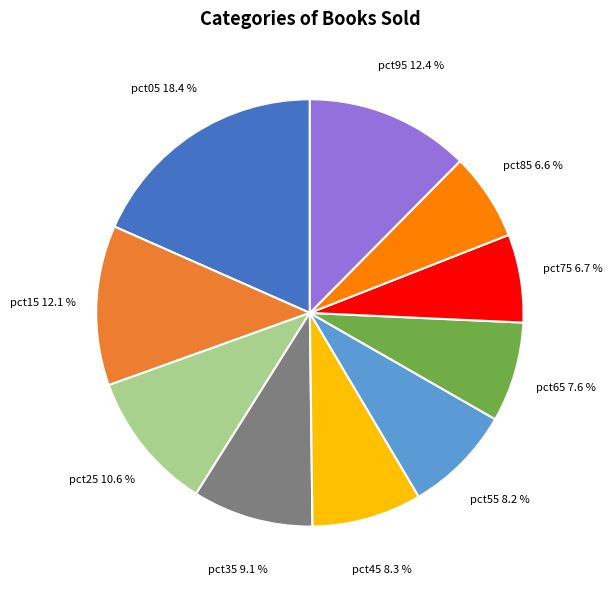

Does pct45 account for over 50% of the chart?

No